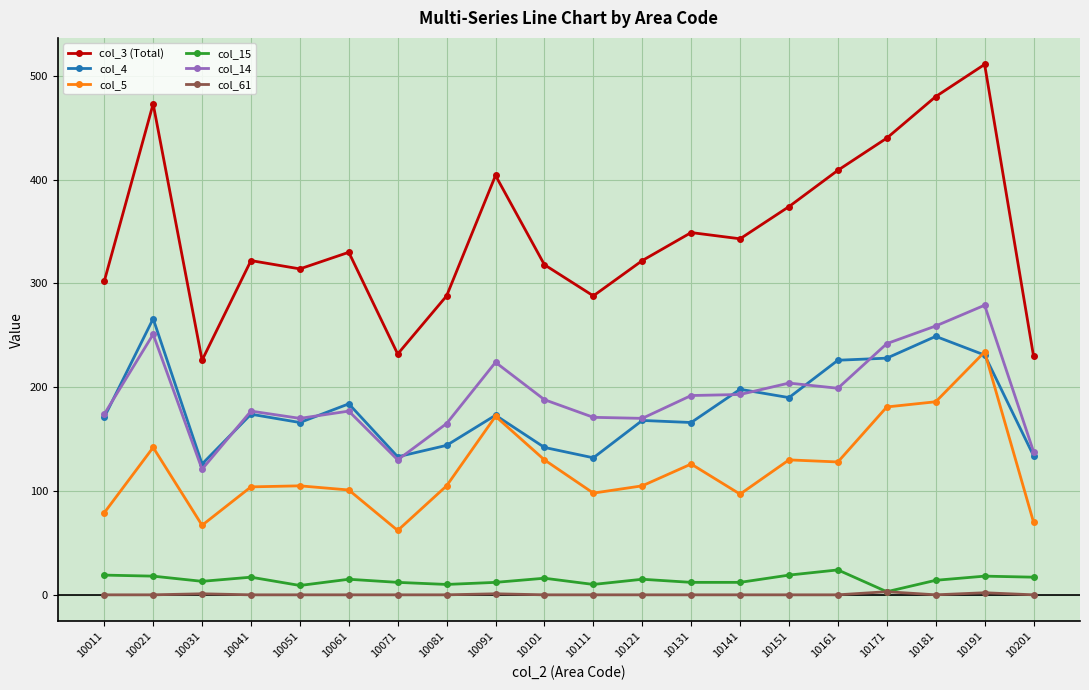

Which series has the largest range (max minus min)?

col_3 (Total)